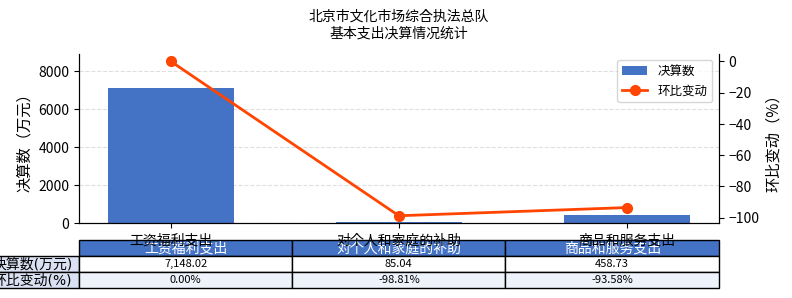

The value of 环比变动 at 工资福利支出 is 0.0. True or false?

True